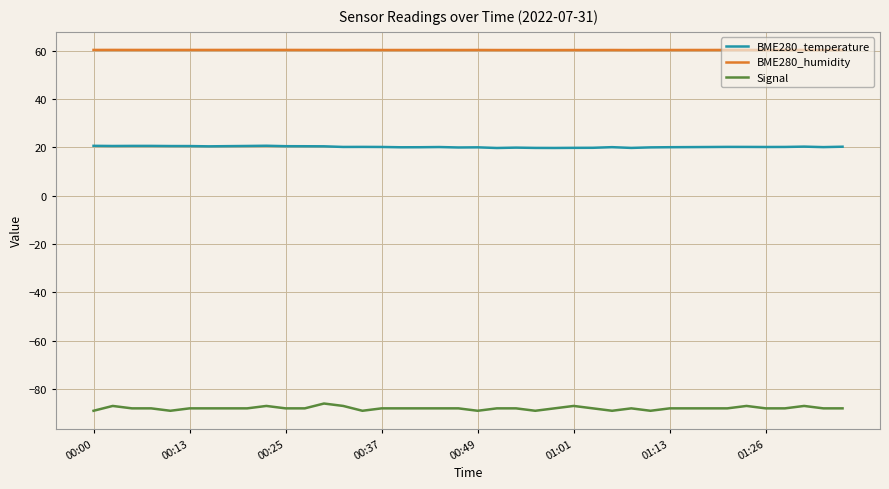

What is the difference between the maximum and minimum values in the BME280_humidity series?

0.1